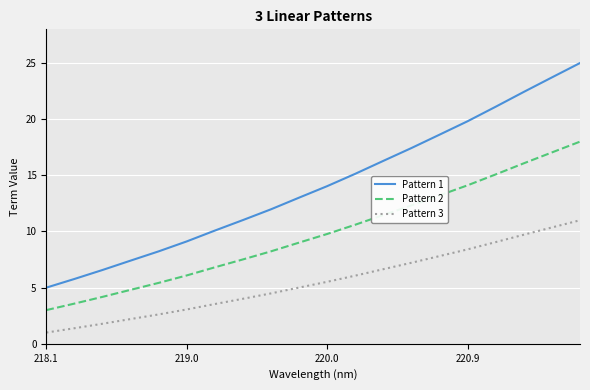

Rank the series by their average value, from highest to lowest.

Pattern 1, Pattern 2, Pattern 3